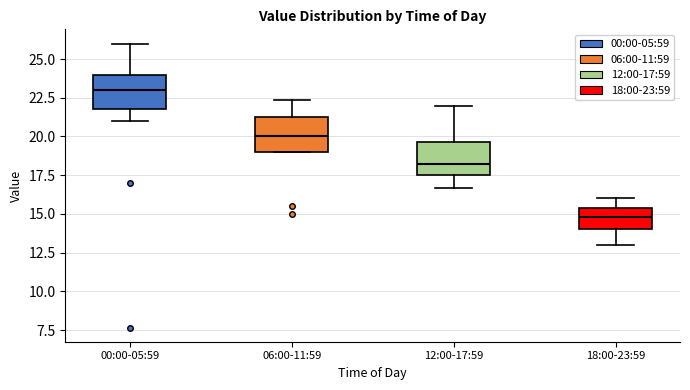

Where does the lower whisker of the box for 12:00-17:59 end on the y-axis? The values are not printed on the chart, so give them approximately, as read against the axis.

16.5